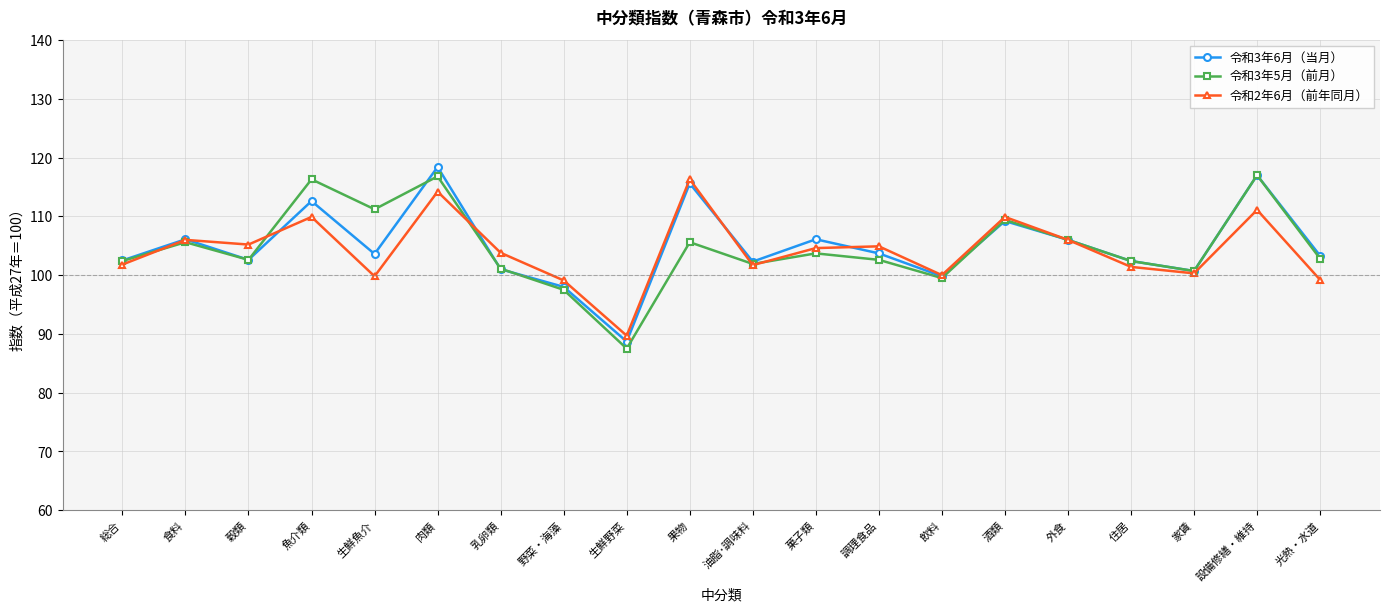

What is the total value across all series at 穀類?

310.4